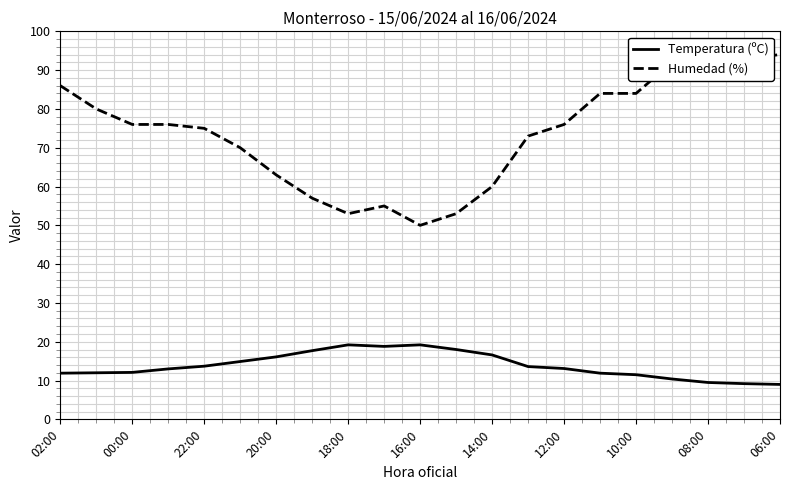

True or false: Temperatura (ºC) and Humedad (%) intersect in this chart.

False